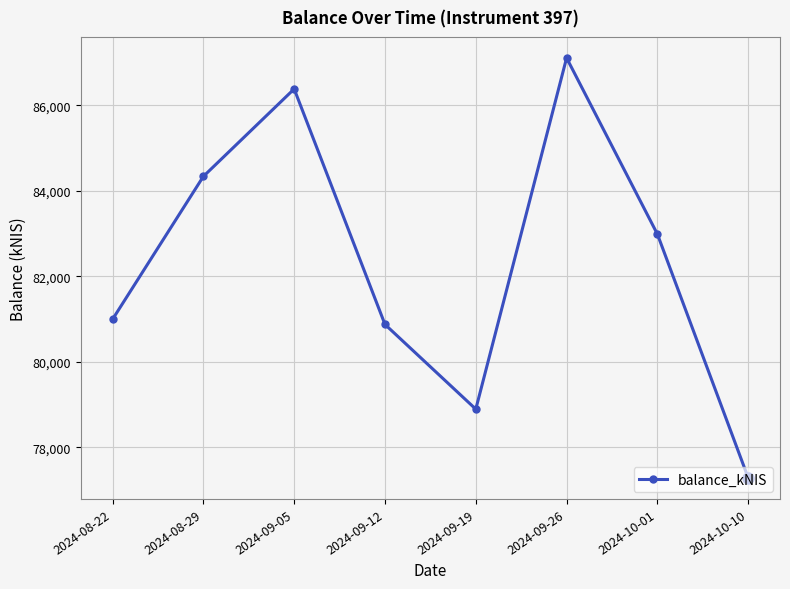

Read the value at 2024-09-26.

87106.8